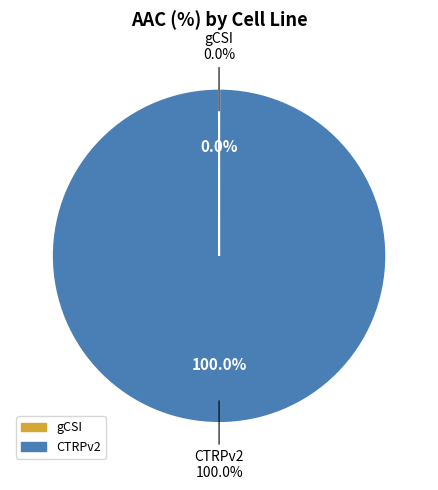

True or false: gCSI accounts for 11% of the total.

False